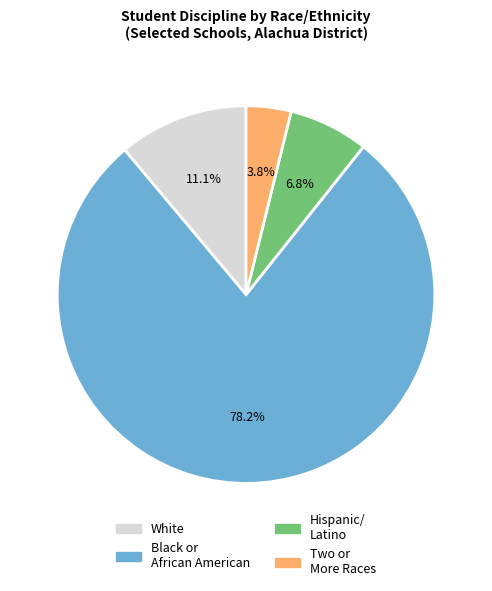

Is there a majority slice in this chart?

Yes